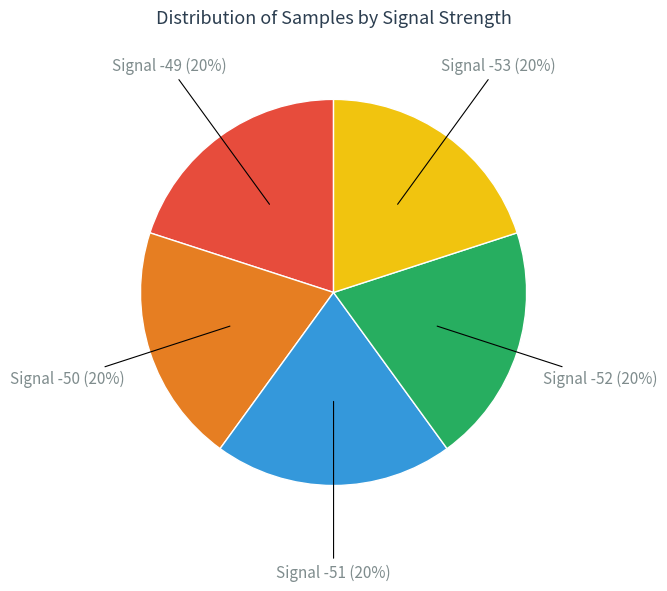

To the nearest percent, what is the average slice percentage?

20%